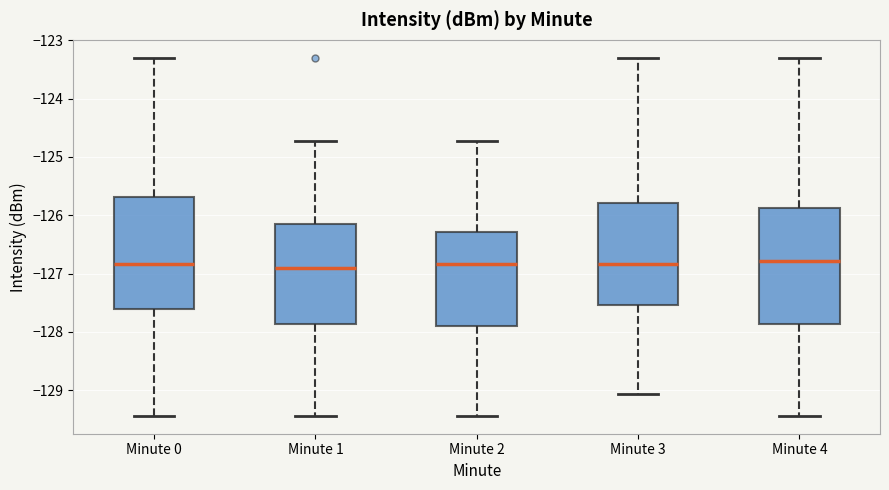

Where is the upper edge of the box for Minute 1 on the y-axis? The values are not printed on the chart, so give them approximately, as read against the axis.

-126.2